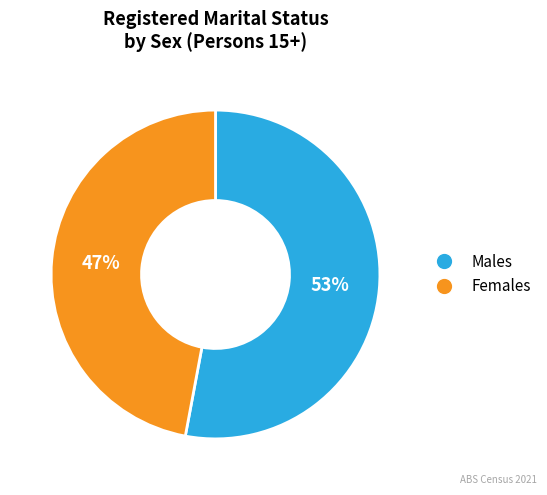

To the nearest percent, what is the average slice percentage?

50%